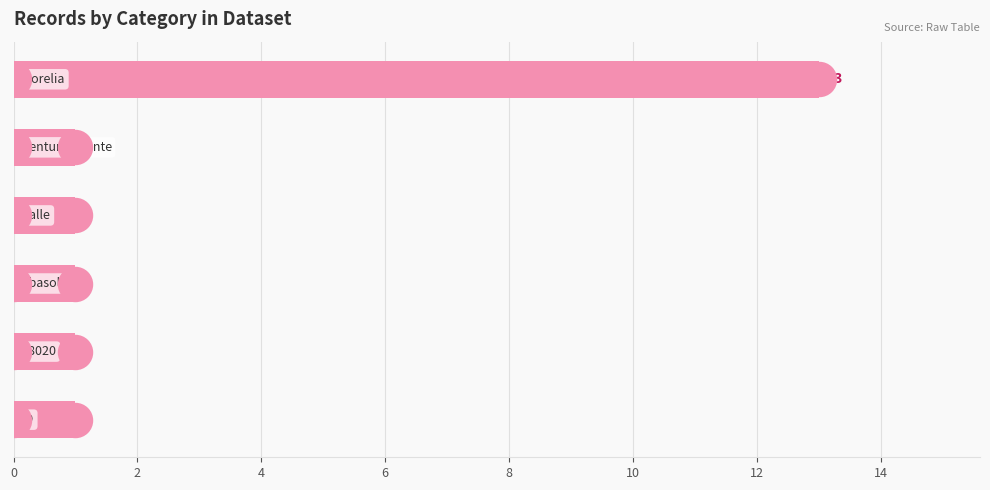

Between 2 and 6, which is larger?

2